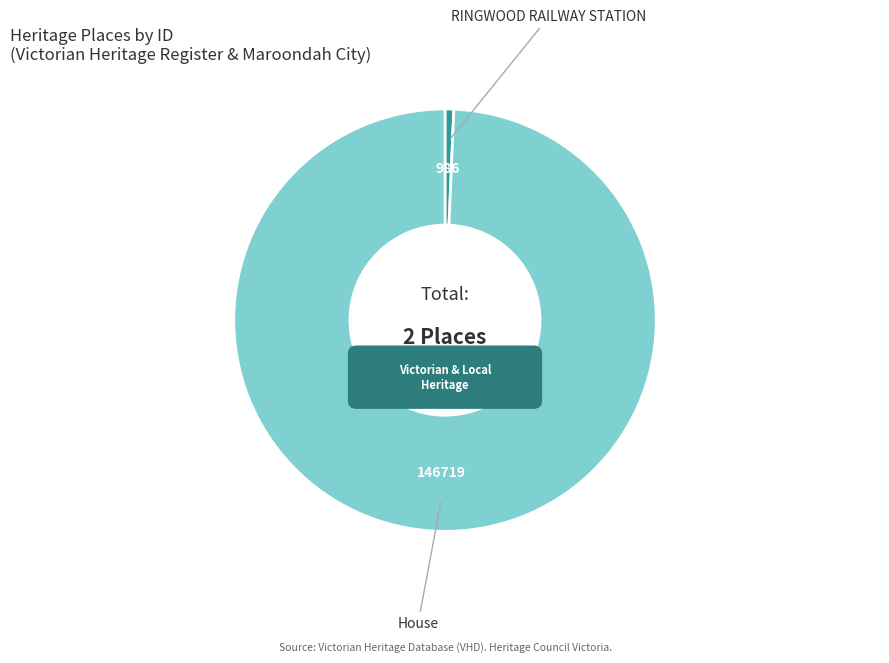

What percentage do House and RINGWOOD RAILWAY STATION together represent?

100.0%